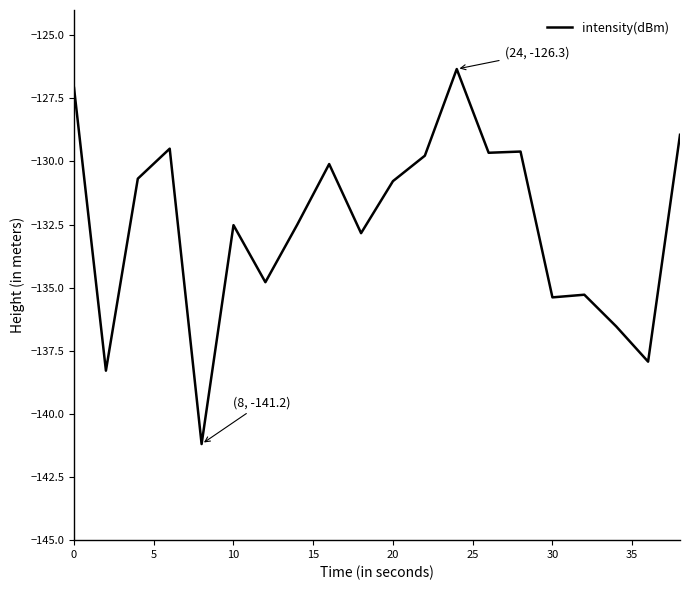

What is the difference between the maximum and minimum values?

14.9